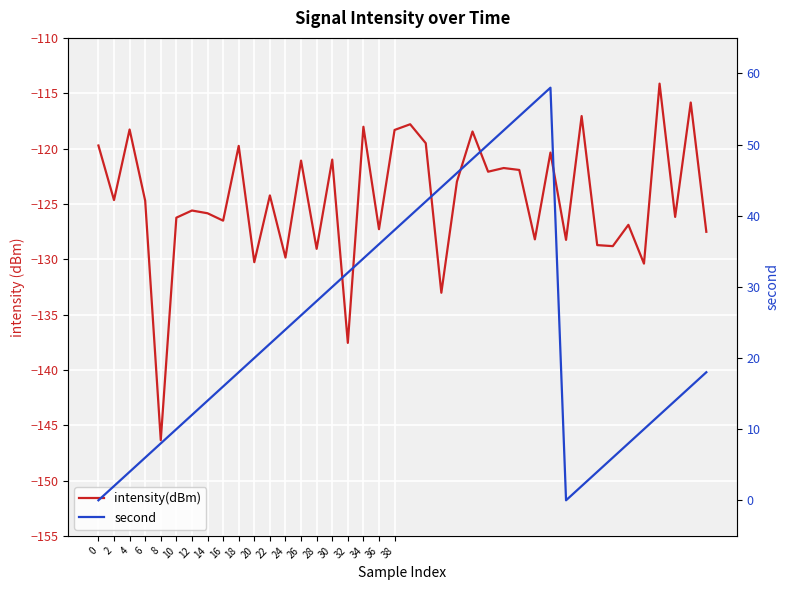

Is this an area chart (filled region under the line)?

No